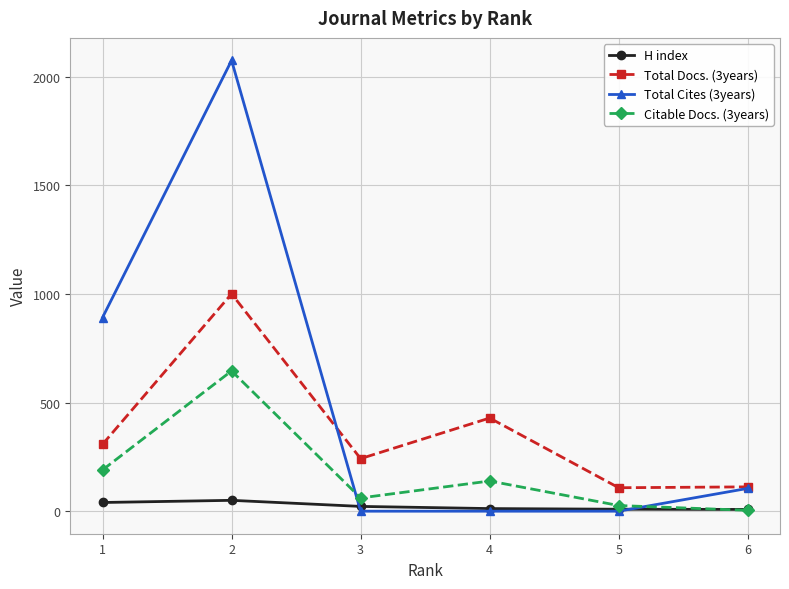

The value of Total Cites (3years) at 4 is -929. True or false?

False